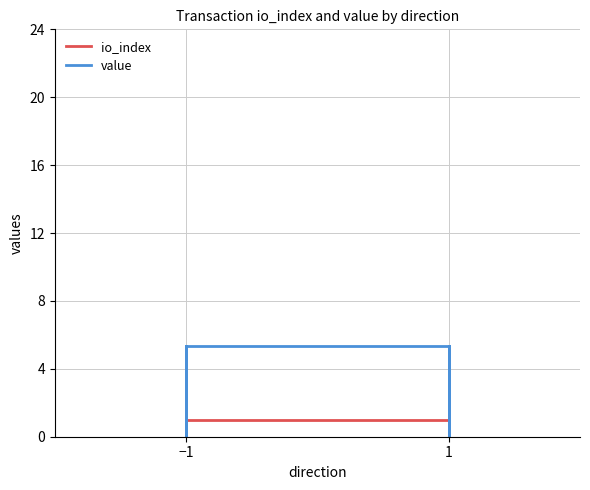

What is the maximum value shown in the chart?

5.4